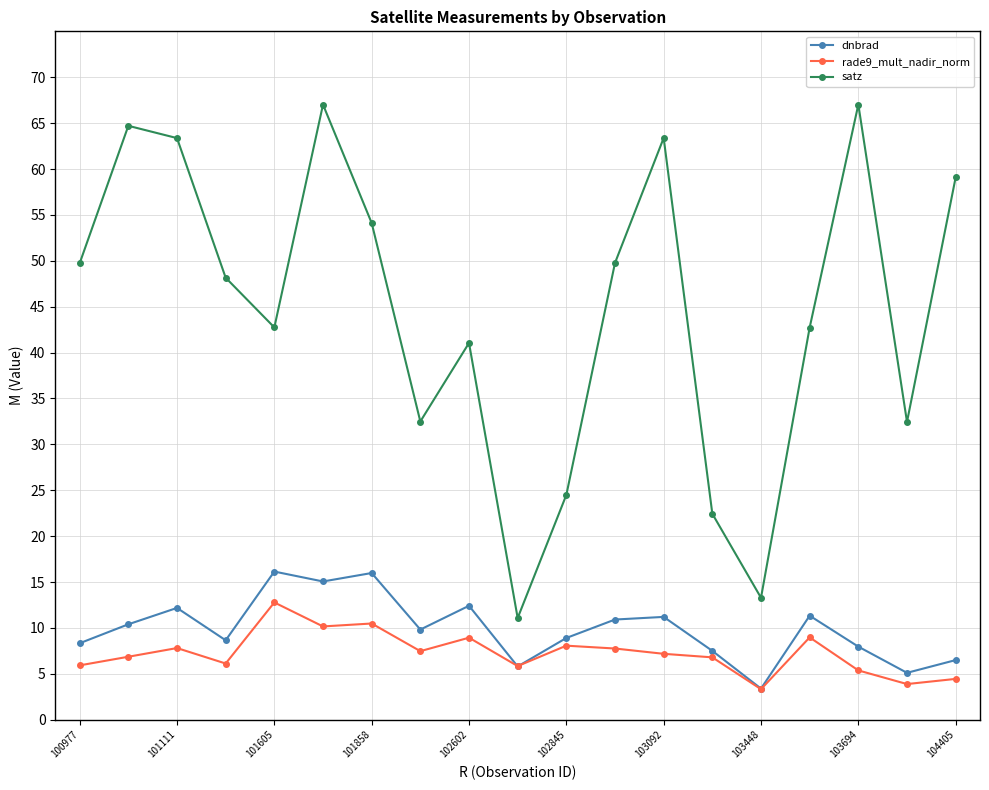

True or false: dnbrad and satz cross at least once.

False